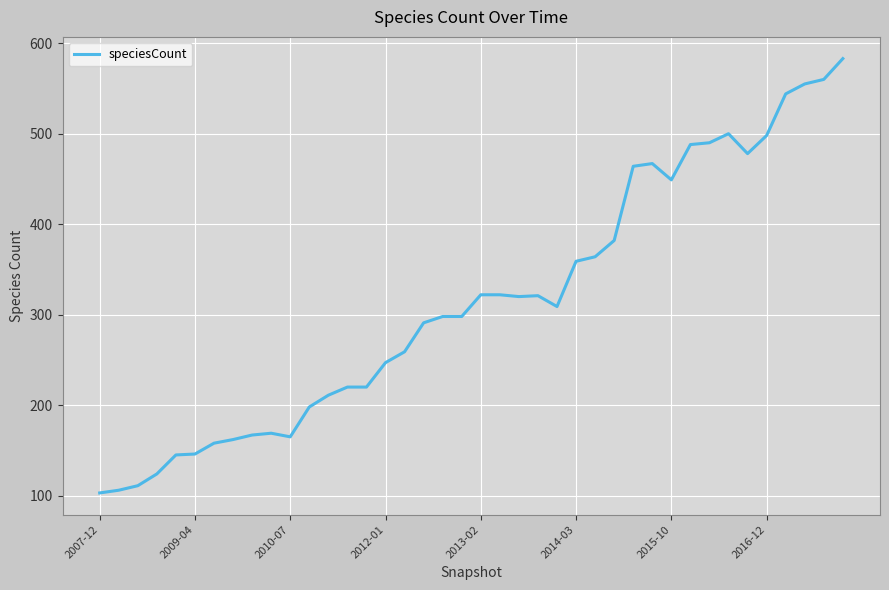

What is the greatest value displayed?

583